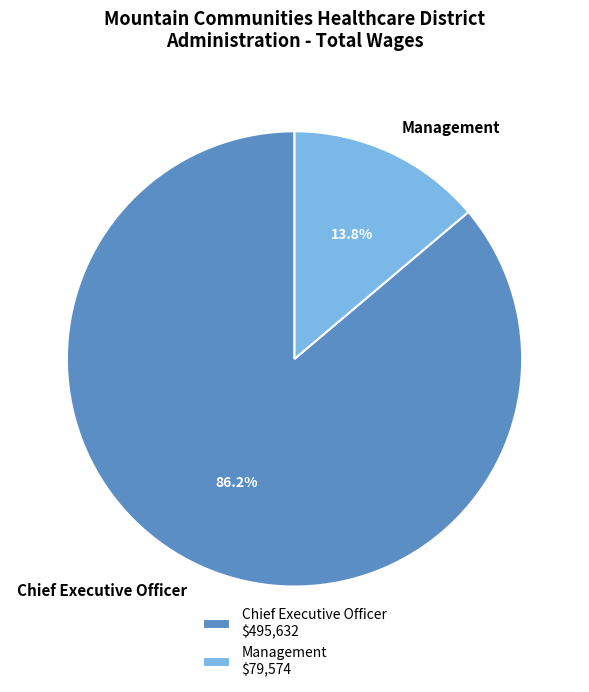

What is the smallest slice in the pie chart?

Management